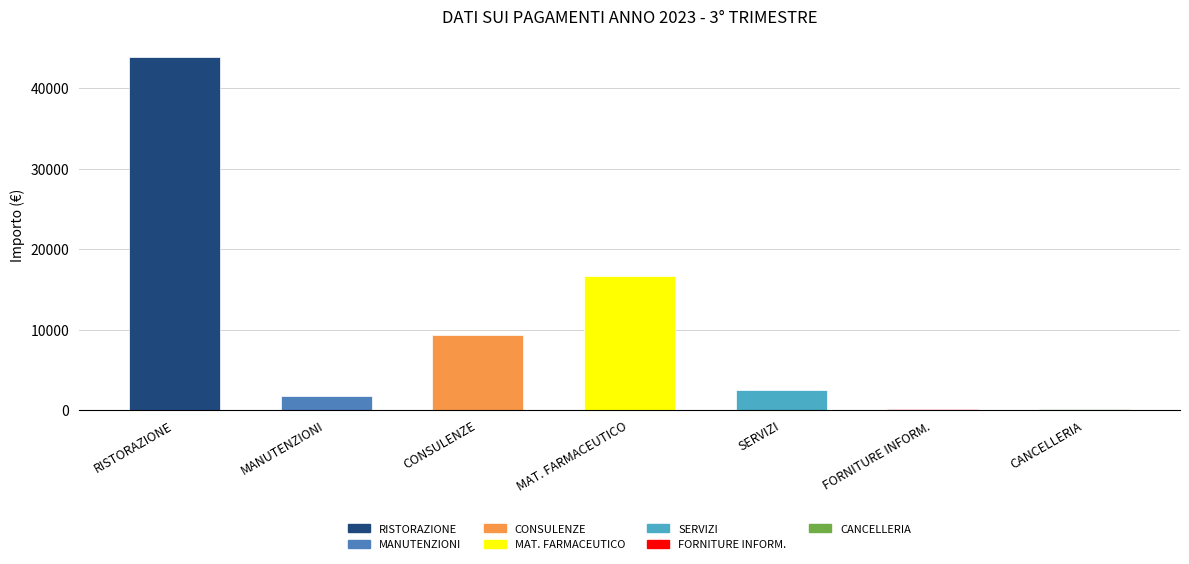

How many values exceed 2450?

3